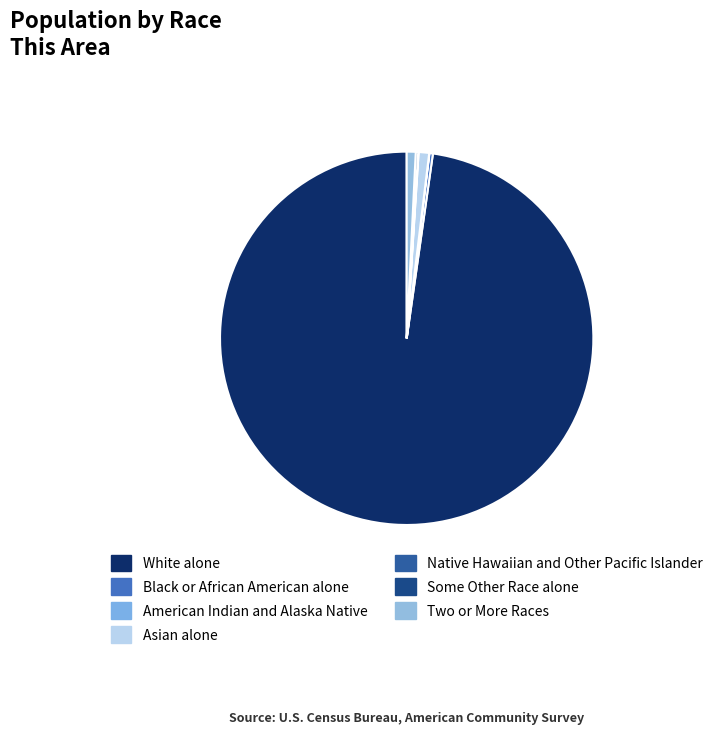

What is the total percentage of Some Other Race alone and White alone?

98.0%